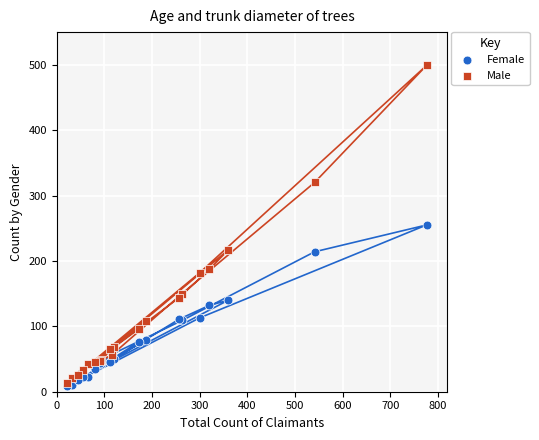

Which series has the widest spread of Y values?

Male